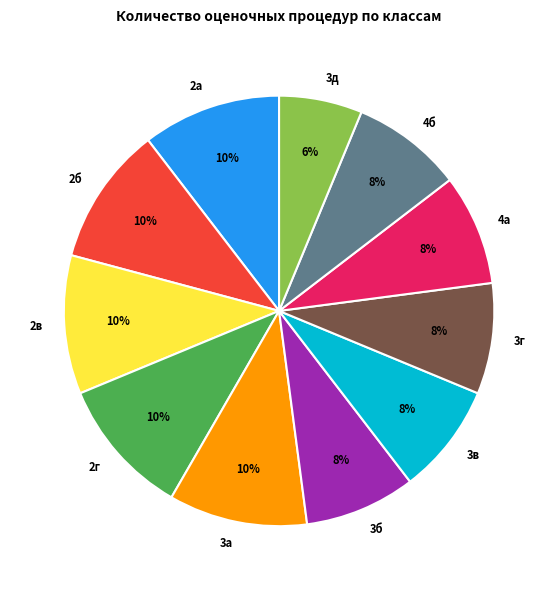

Which slice is the smallest?

3д